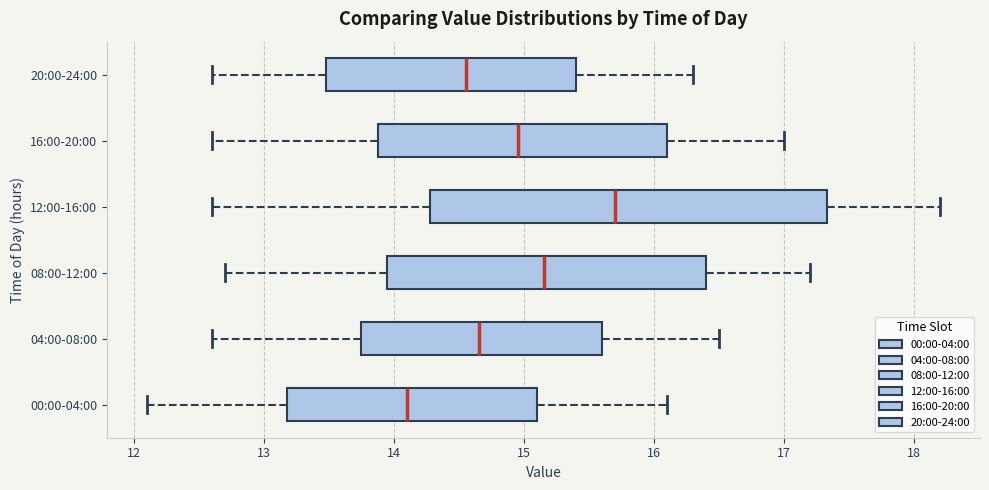

Reading bottom to top, read every box against the x-axis: the position of its median line, the range the box covers, and the ends of its whiskers. The values are not printed on the chart, so give them approximately, as read against the axis.

00:00-04:00: median 14.1, box 13.2 to 15.1, whiskers 12.1 to 16.1
04:00-08:00: median 14.7, box 13.8 to 15.6, whiskers 12.6 to 16.5
08:00-12:00: median 15.2, box 14.0 to 16.4, whiskers 12.7 to 17.2
12:00-16:00: median 15.7, box 14.3 to 17.3, whiskers 12.6 to 18.2
16:00-20:00: median 15.0, box 13.9 to 16.1, whiskers 12.6 to 17.0
20:00-24:00: median 14.6, box 13.5 to 15.4, whiskers 12.6 to 16.3